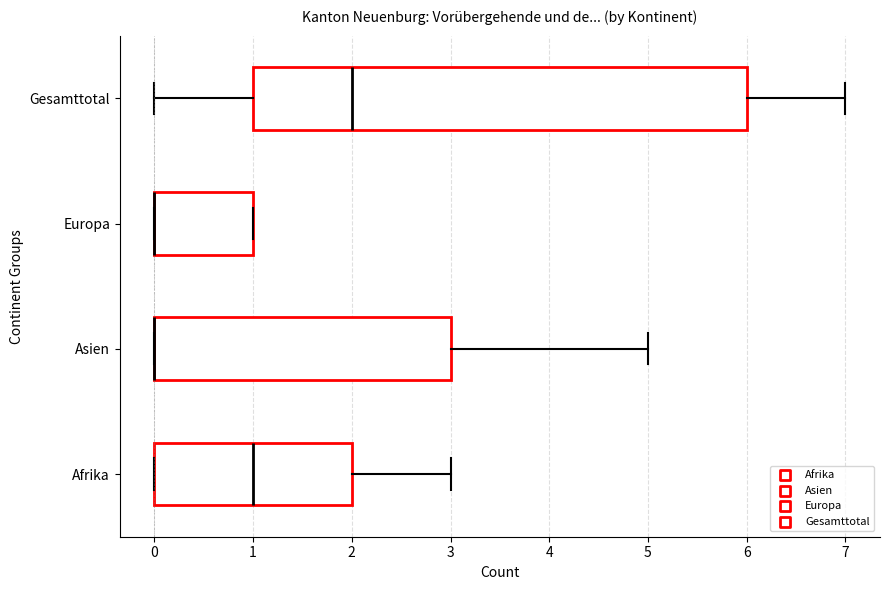

Reading bottom to top, read every box against the x-axis: the position of its median line, the range the box covers, and the ends of its whiskers. The values are not printed on the chart, so give them approximately, as read against the axis.

Afrika: median 1, box 0 to 2, whiskers 0 to 3
Asien: median 0 (drawn on the box's left edge), box 0 to 3, whiskers 0 to 5
Europa: median 0 (drawn on the box's left edge), box 0 to 1, whiskers 0 to 1
Gesamttotal: median 2, box 1 to 6, whiskers 0 to 7